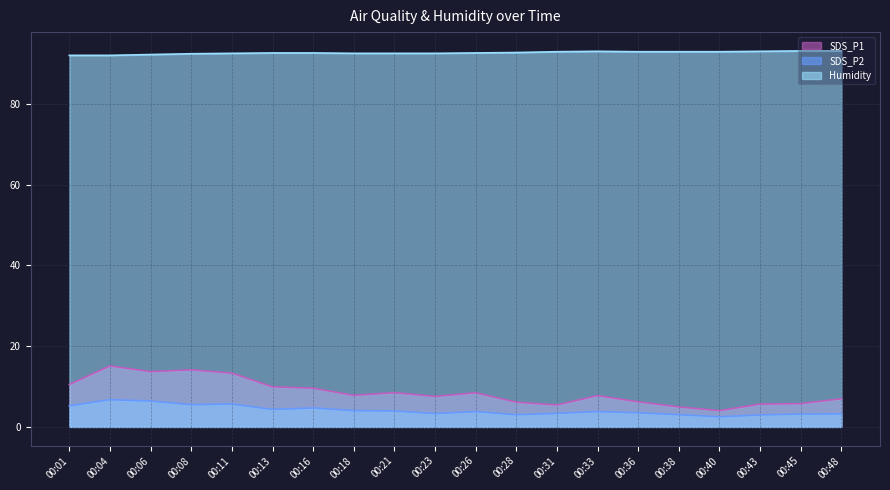

Reading right to left, transcribe all the data shown in this chart.

SDS_P1: 7.0	5.8	5.7	4.0	5.0	6.2	7.8	5.4	6.1	8.4	7.5	8.5	7.8	9.6	9.9	13.3	14.1	13.7	15.1	10.5
SDS_P2: 3.2	3.2	3.0	2.5	3.0	3.5	3.8	3.4	3.0	3.8	3.3	4.0	4.0	4.7	4.3	5.7	5.5	6.4	6.8	5.2
Humidity: 93.1	93.1	93.0	92.9	92.9	92.9	93.0	92.9	92.7	92.6	92.5	92.5	92.5	92.6	92.6	92.5	92.4	92.2	92.0	92.0